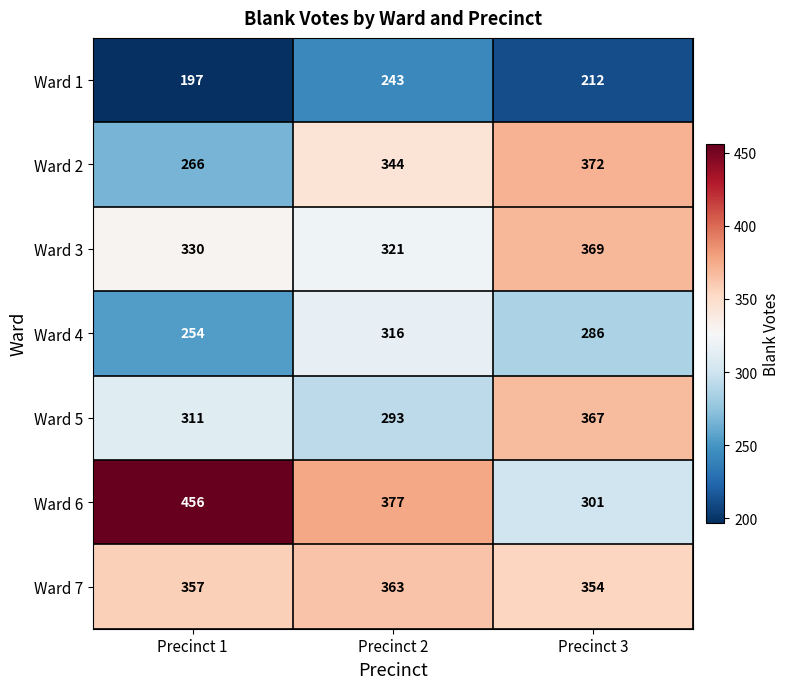

The Ward 3 series shows 512 at Precinct 2. True or false?

False